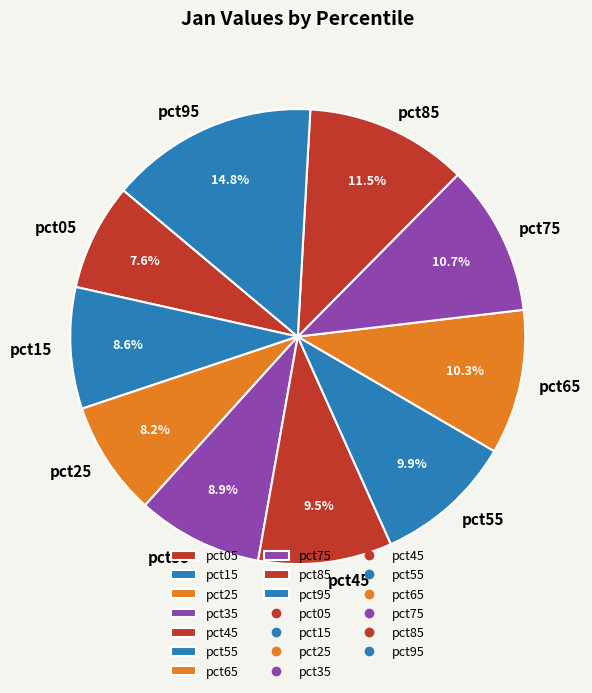

What is the largest slice in the pie chart?

pct95